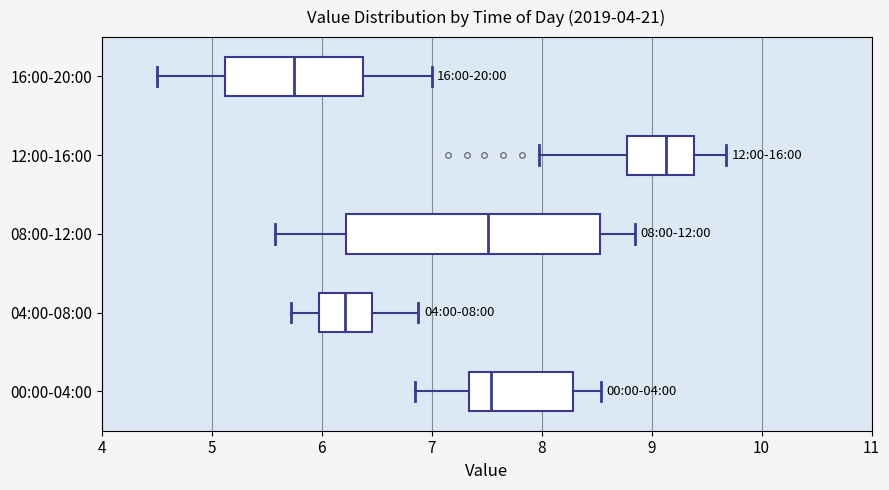

Which box has the furthest to the right median line?

12:00-16:00